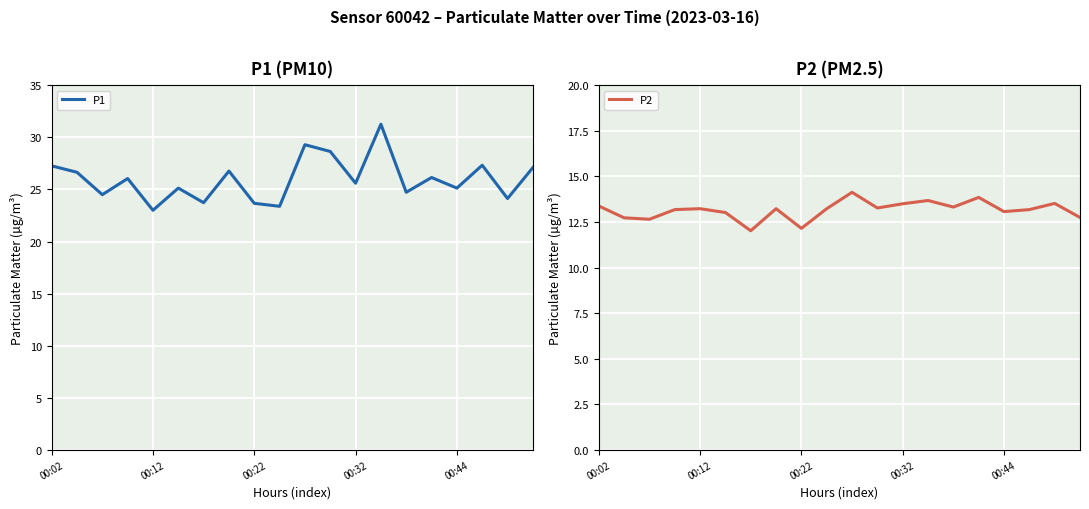

What is the maximum value for P1?

31.3